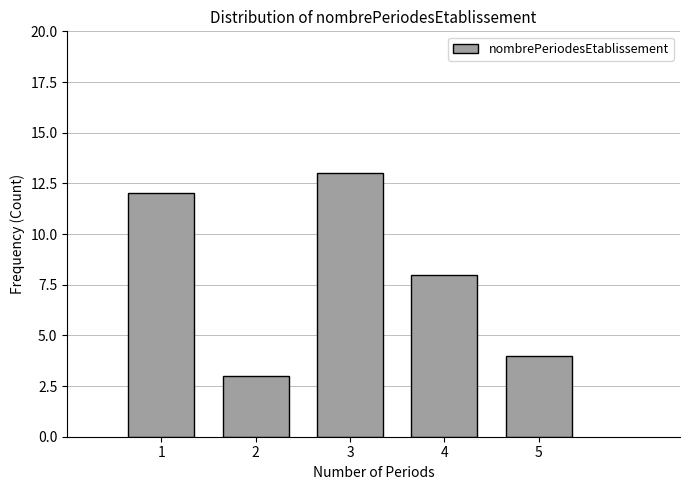

Reading left to right, extract all data points from this chart.

12	3	13	8	4